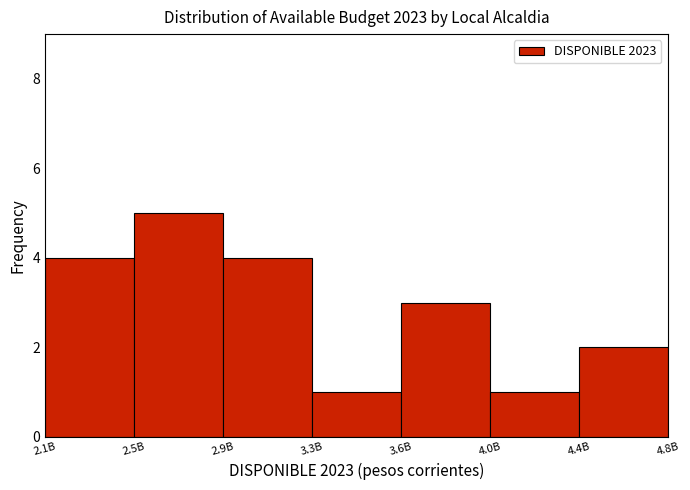

Reading right to left, what are all the values shown in this chart?

2	1	3	1	4	5	4